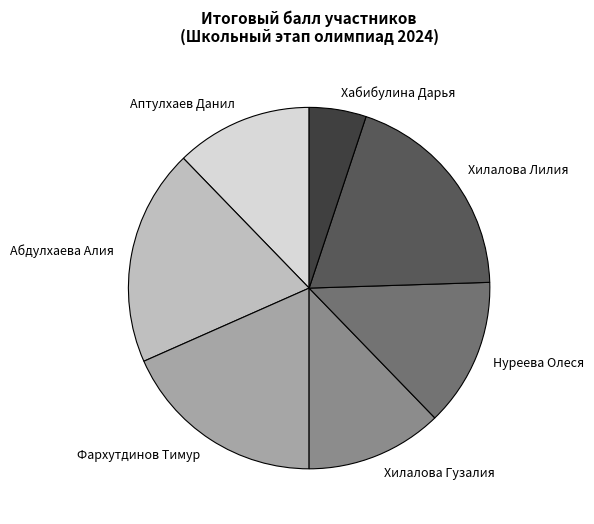

Is there any slice that represents more than half of the pie?

No